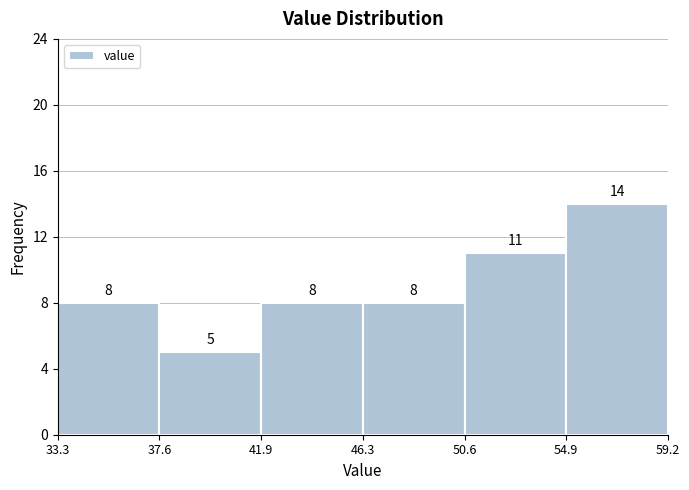

Reading left to right, list every bar in this chart as the range it spans on the x-axis followed by its height.

33.3 to 37.6: 8
37.6 to 41.9: 5
41.9 to 46.3: 8
46.3 to 50.6: 8
50.6 to 54.9: 11
54.9 to 59.2: 14